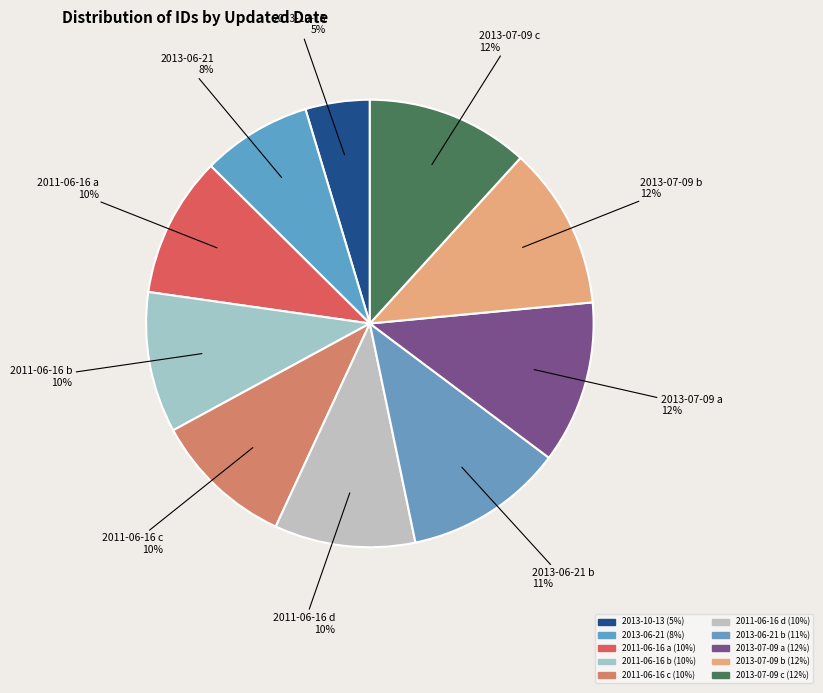

What is the largest slice in the pie chart?

2013-07-09 c